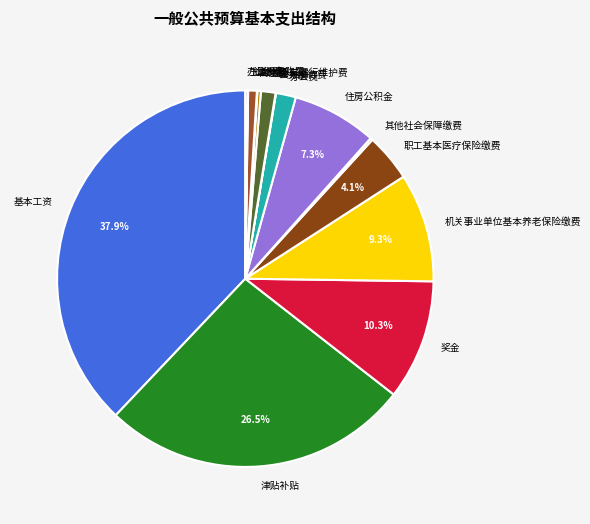

What percentage is NOT represented by 住房公积金?

92.7%